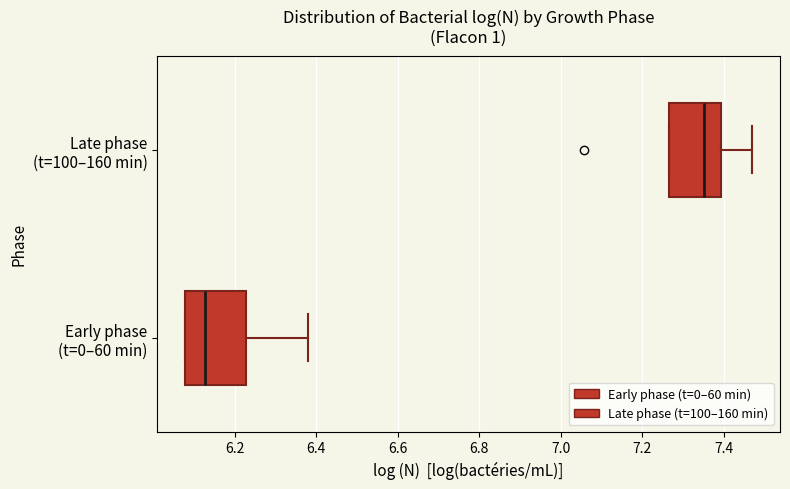

Which box has the furthest to the left median line?

Early phase (t=0–60 min)